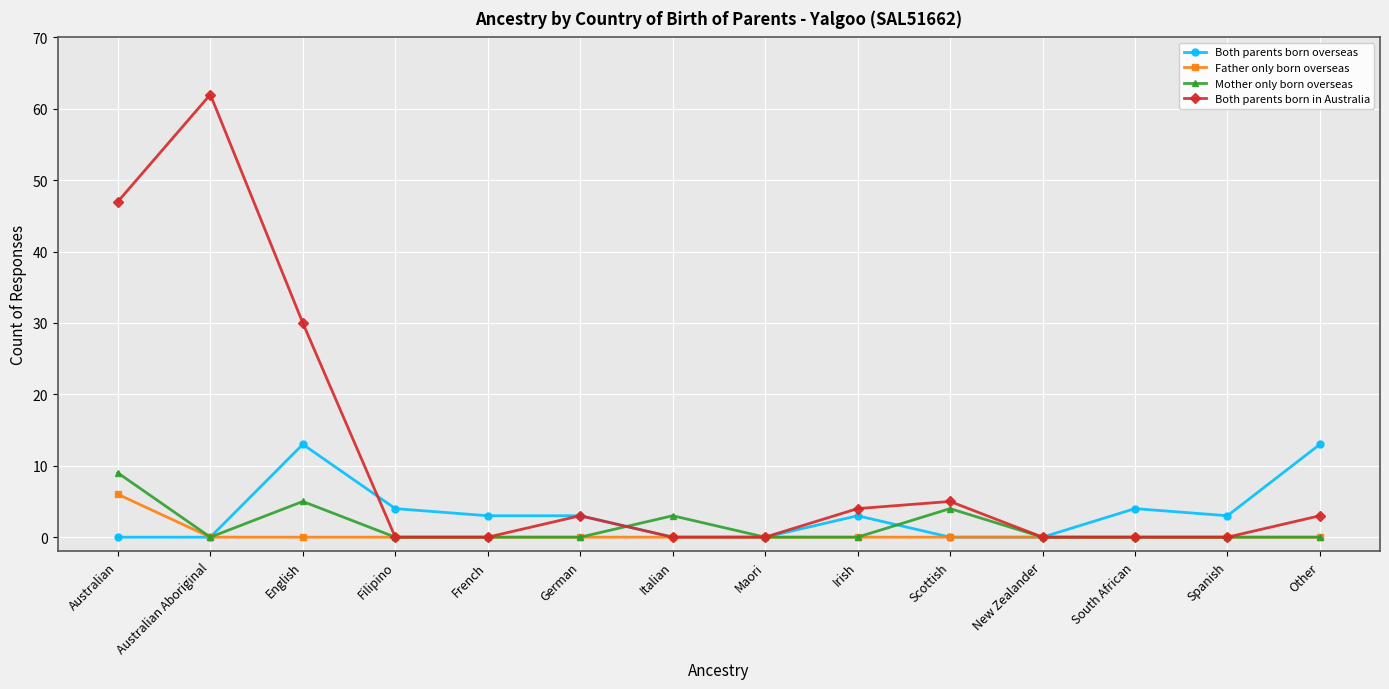

Is this an area chart (filled region under the line)?

No